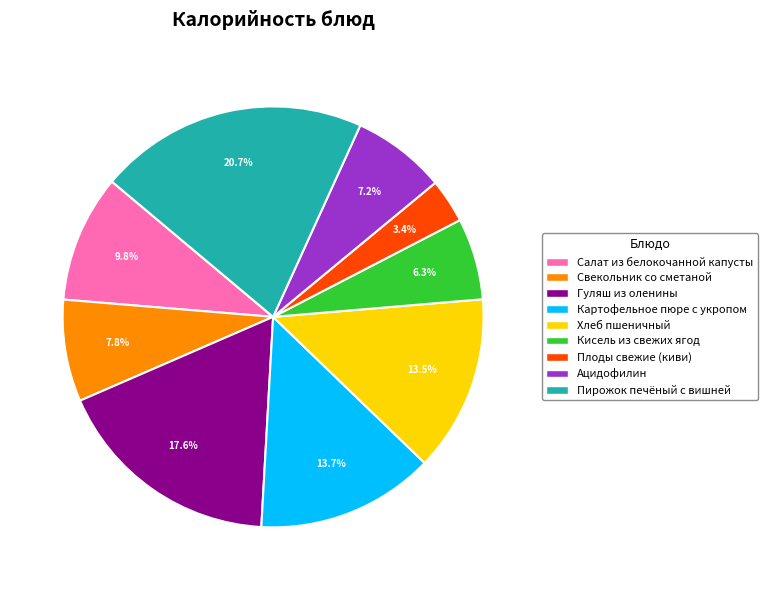

What is the total percentage of Салат из белокочанной капусты and Картофельное пюре с укропом?

23.5%